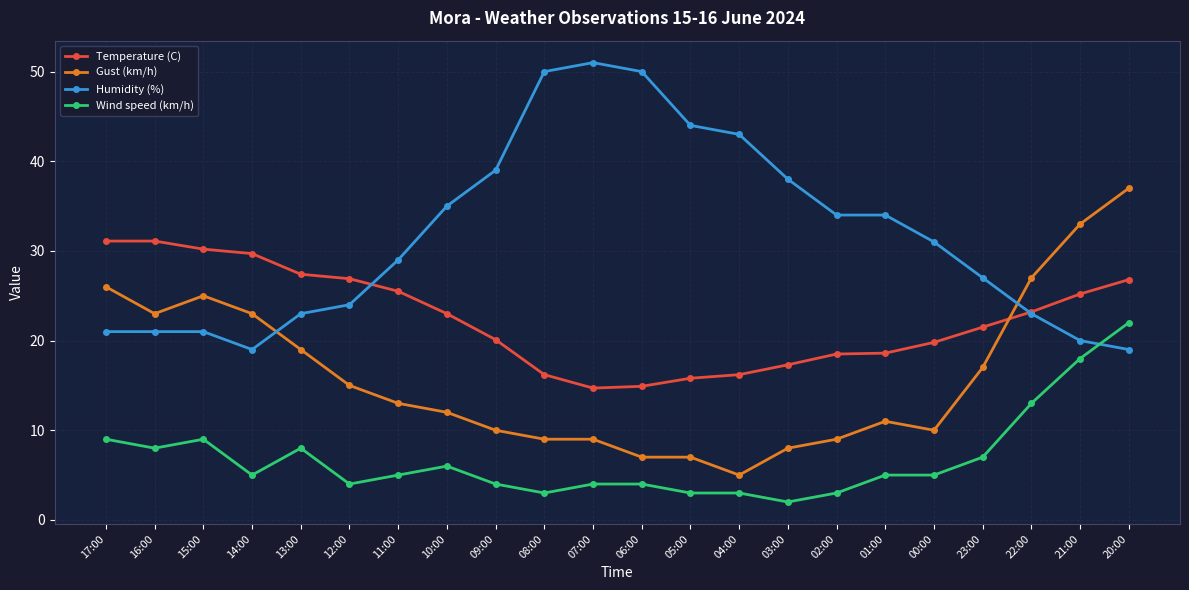

Where is the first local minimum for Gust (km/h)?

16:00